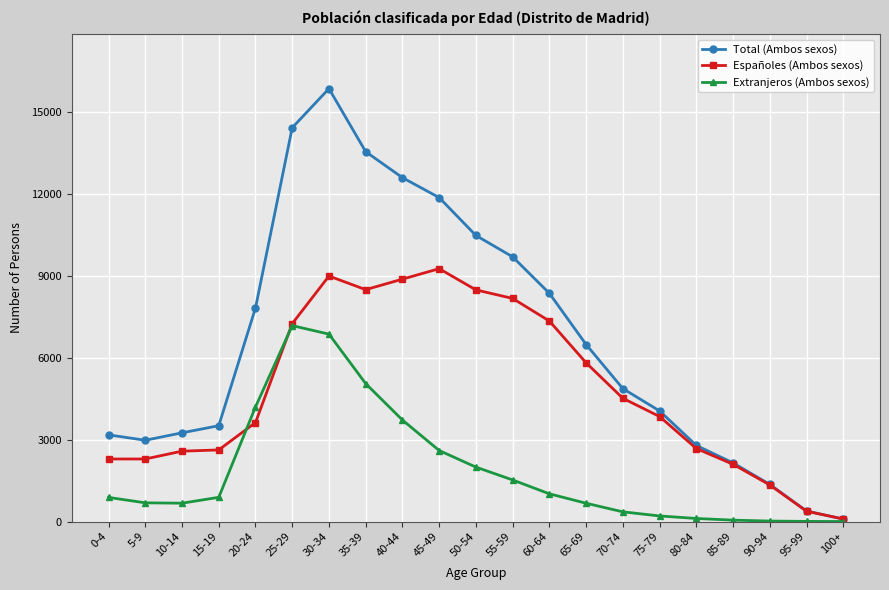

True or false: Españoles (Ambos sexos) has more than 0 interior local peaks.

True